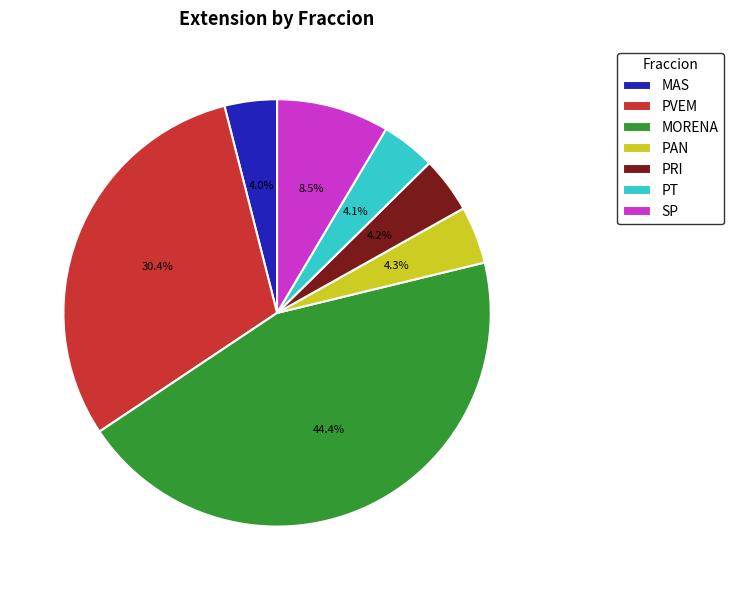

To the nearest percent, what portion does PT represent?

4%